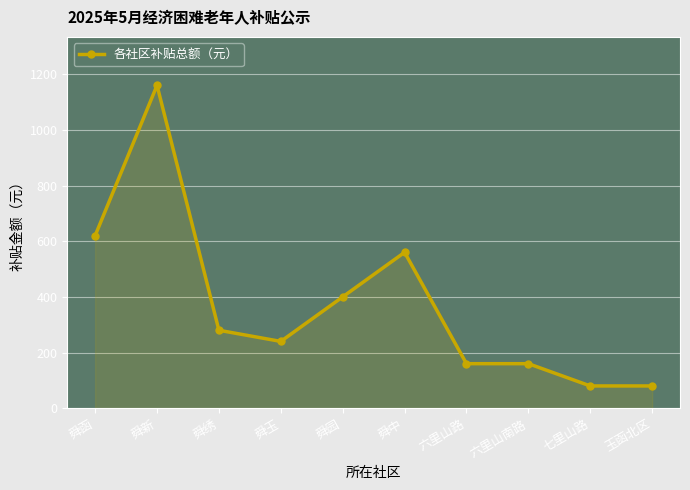

The chart shows a value of 1160 at 舜新. True or false?

True